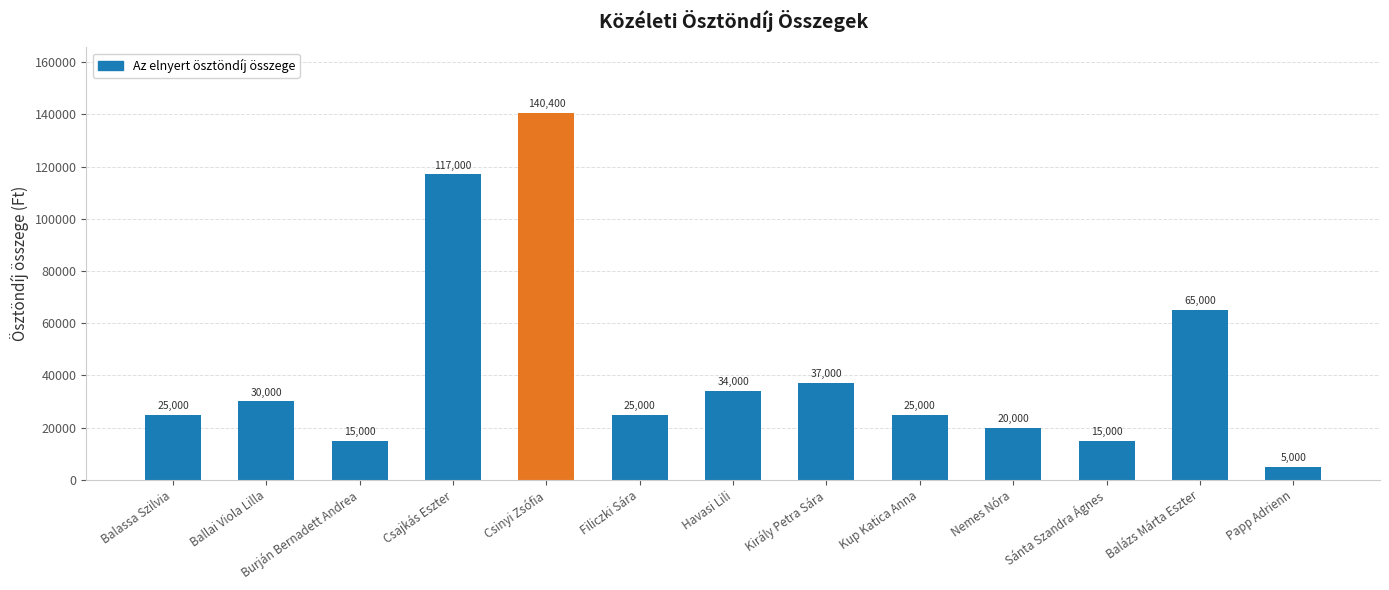

At which label is the value closest to 72700?

Balázs Márta Eszter